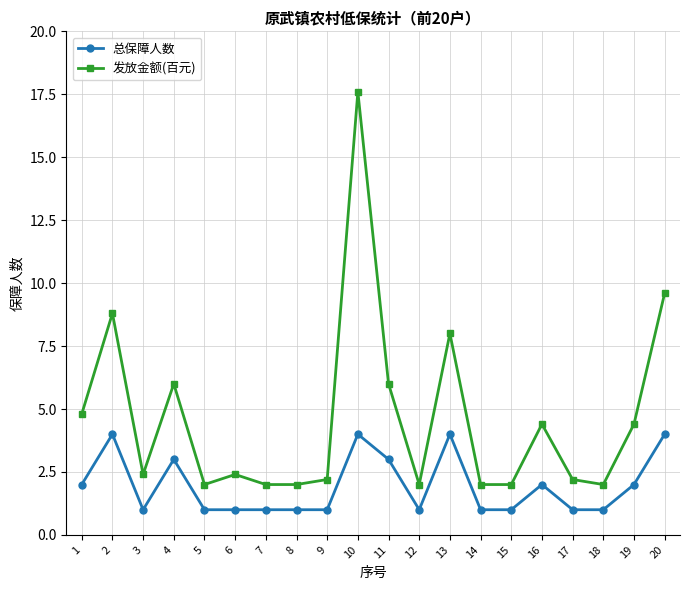

At how many categories does at least one series exceed 15?

1